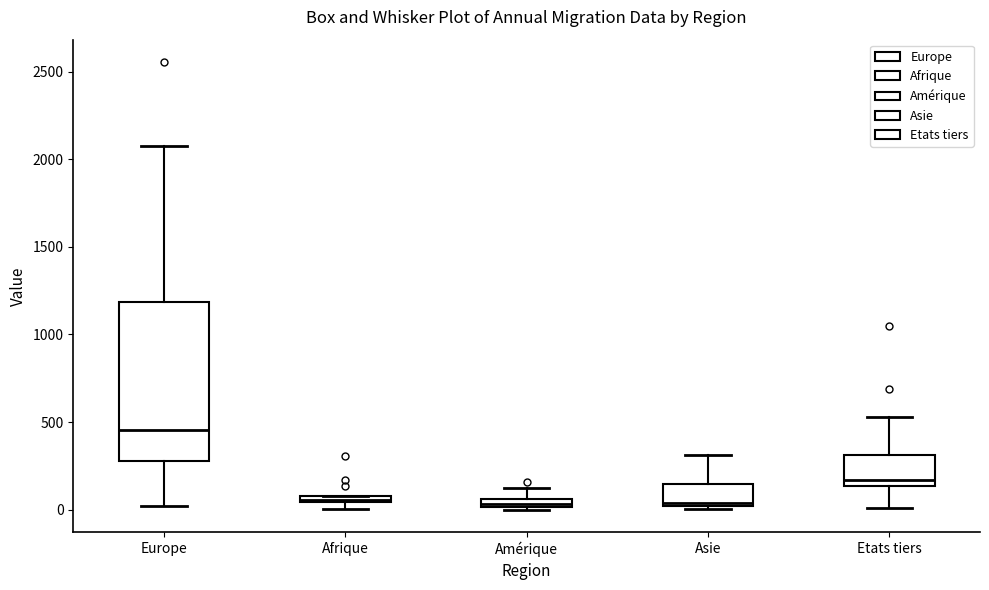

Where does the upper whisker of the box for Etats tiers end on the y-axis? The values are not printed on the chart, so give them approximately, as read against the axis.

550